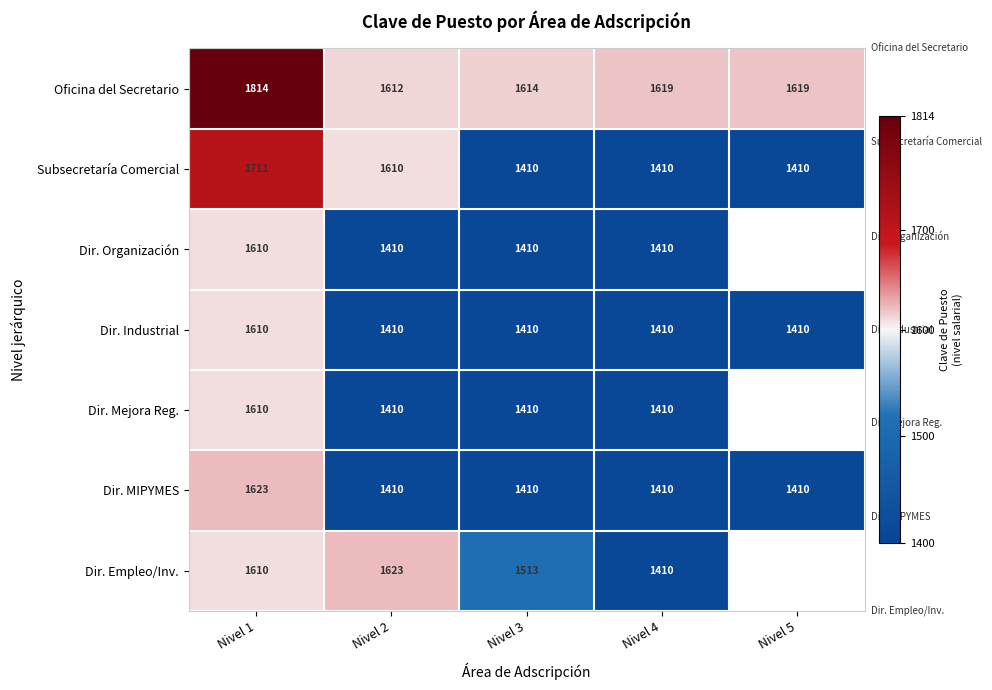

The value of Oficina del Secretario at Nivel 4 is 2296.9. True or false?

False